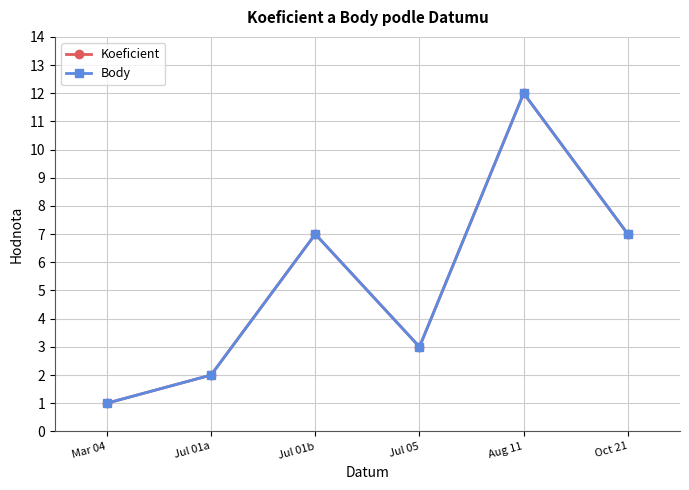

Which has a higher value, Aug 11 or Jul 05?

Aug 11